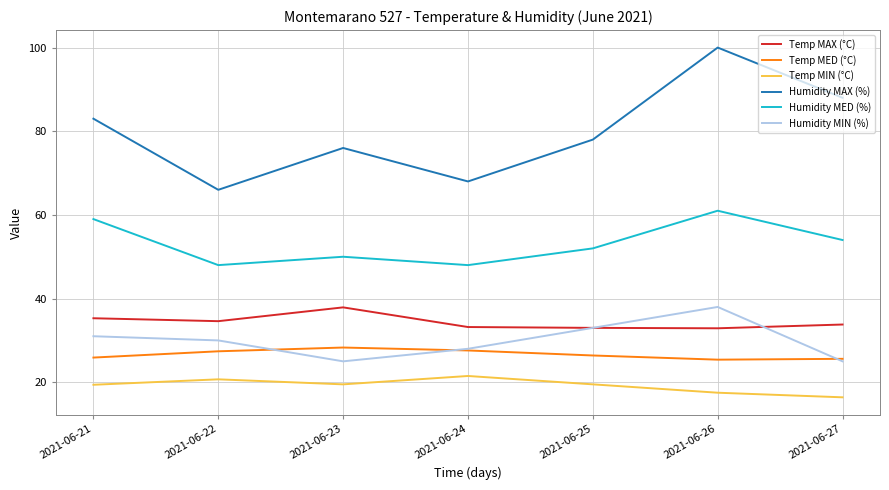

Where is the first local minimum for Temp MED (°C)?

2021-06-26